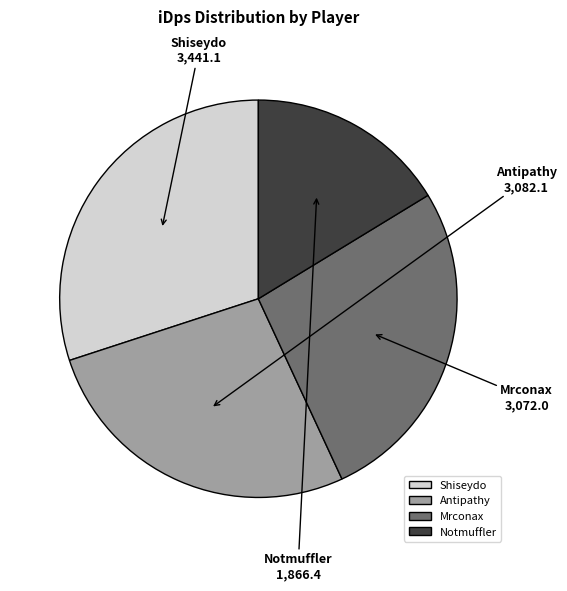

Approximately how many times larger is the value at Antipathy compared to Notmuffler?

1.7